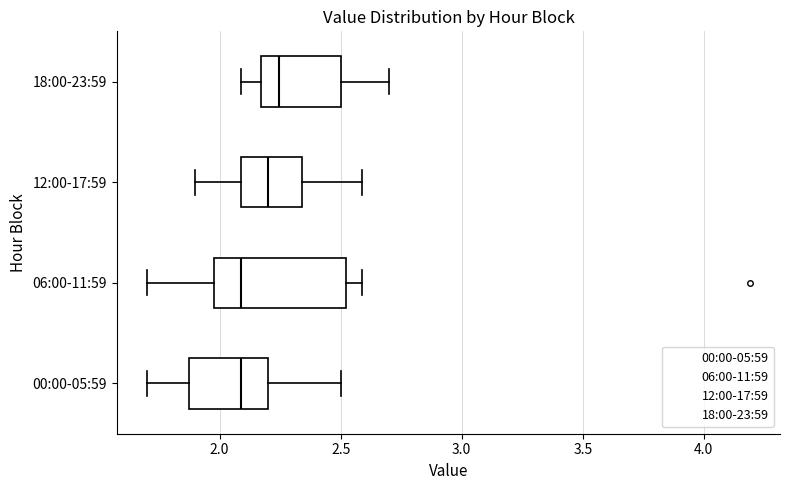

Which box is the widest, from its left edge to its right edge?

06:00-11:59